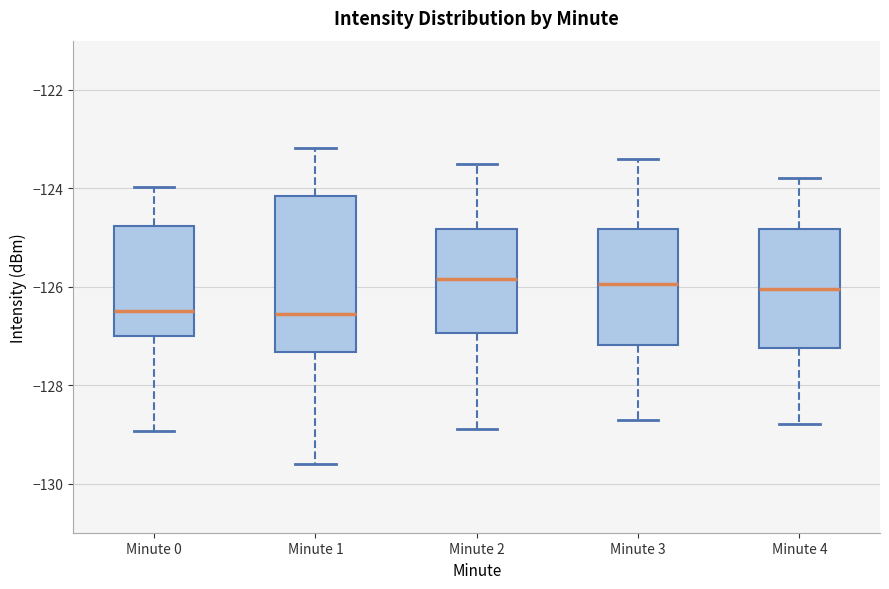

Where does the lower whisker of the box for Minute 0 end on the y-axis? The values are not printed on the chart, so give them approximately, as read against the axis.

-129.0